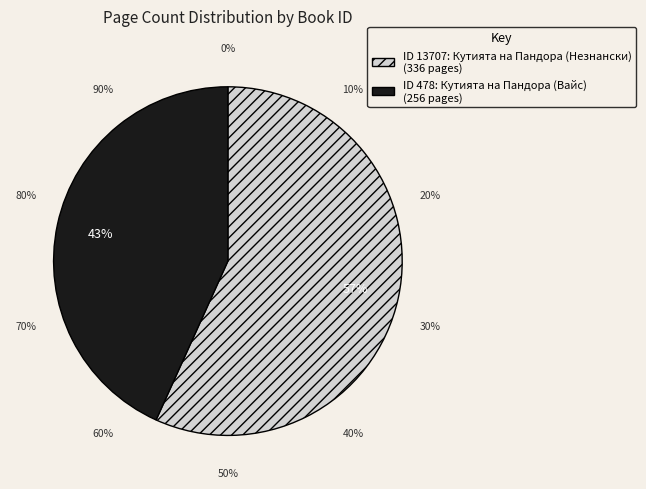

To the nearest percent, what percentage of the pie is 478?

43%